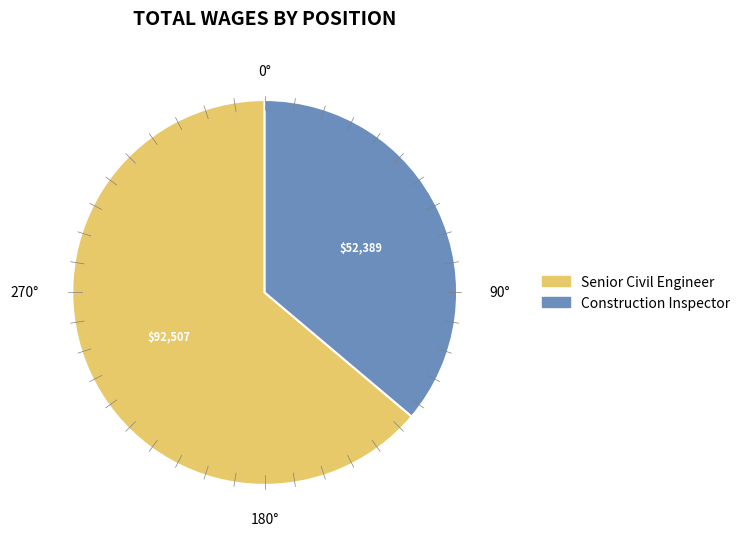

Between Senior Civil Engineer and Construction Inspector, which is larger?

Senior Civil Engineer